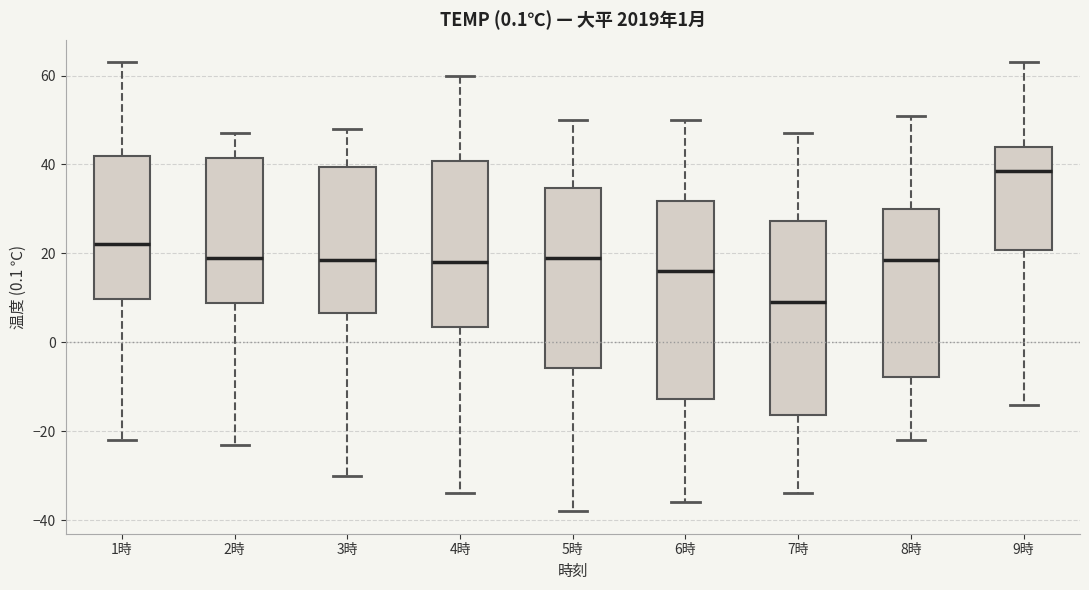

Which box has the highest median line?

9時